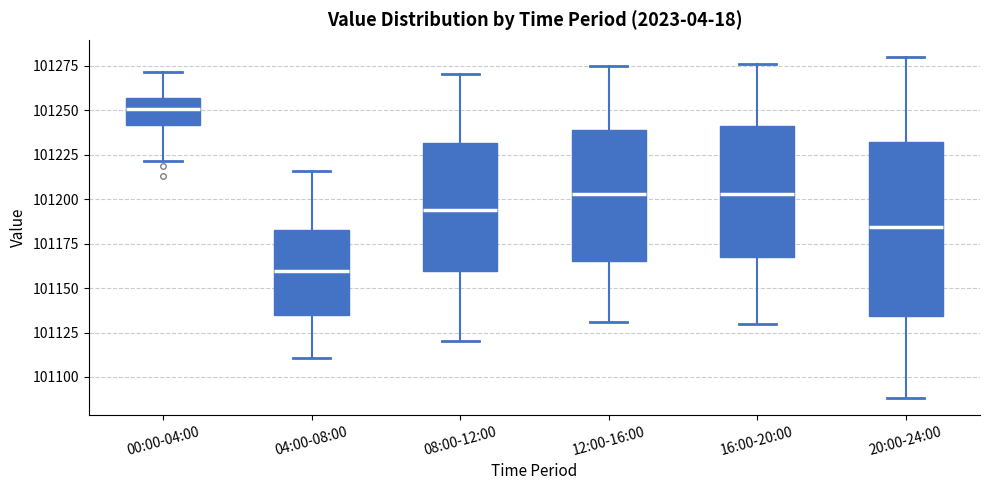

Where is the upper edge of the box for 08:00-12:00 on the y-axis? The values are not printed on the chart, so give them approximately, as read against the axis.

101230